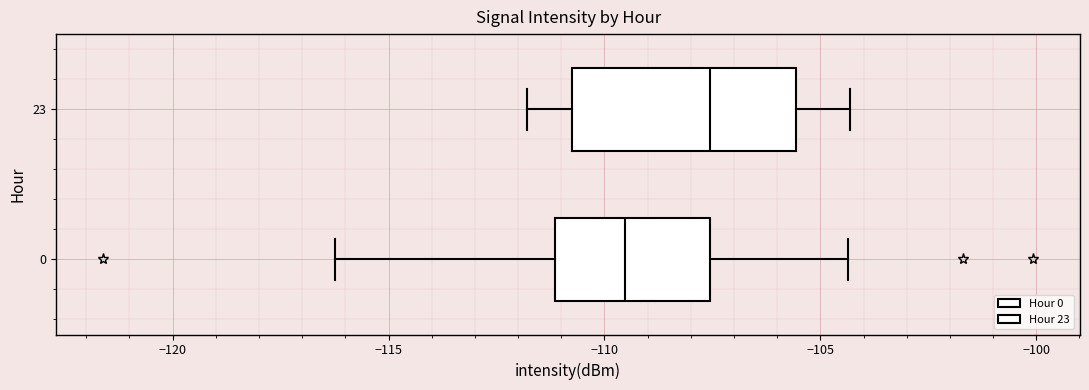

Reading bottom to top, read every box against the x-axis: the position of its median line, the range the box covers, and the ends of its whiskers. The values are not printed on the chart, so give them approximately, as read against the axis.

0: median -109.5, box -111.0 to -107.5, whiskers -116.0 to -104.5
23: median -107.5, box -110.5 to -105.5, whiskers -112.0 to -104.5